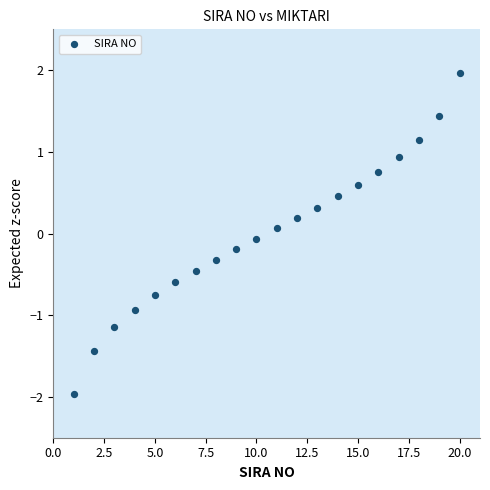

What is the range of Y values (max minus min)?

3.9